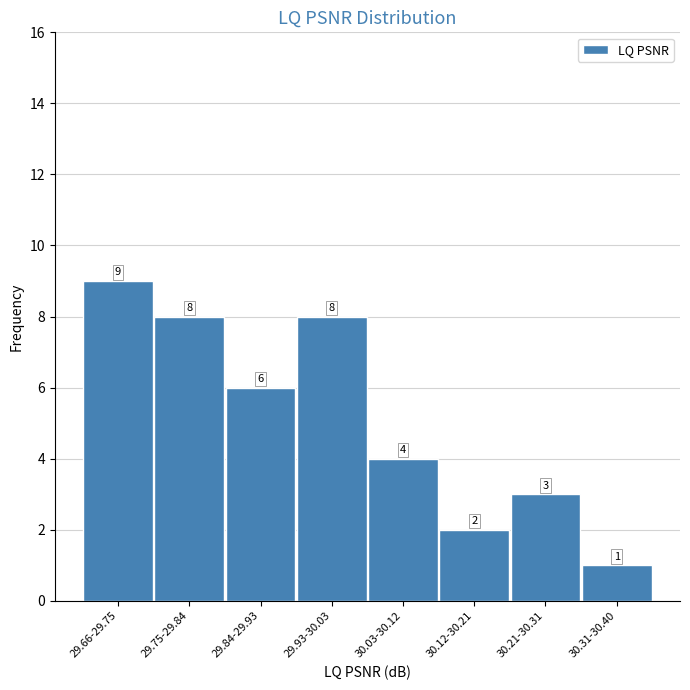

Reading left to right, extract all data points from this chart.

9	8	6	8	4	2	3	1